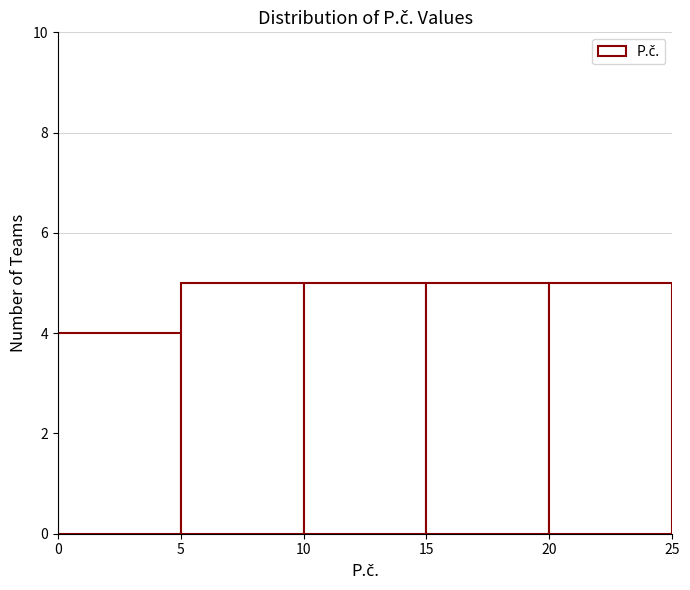

Reading left to right, transcribe this chart: for each bar, give the range it covers on the x-axis and its height. The values are not printed on the chart, so give them approximately, as read against the axis.

0 to 5: 4
5 to 10: 5
10 to 15: 5
15 to 20: 5
20 to 25: 5